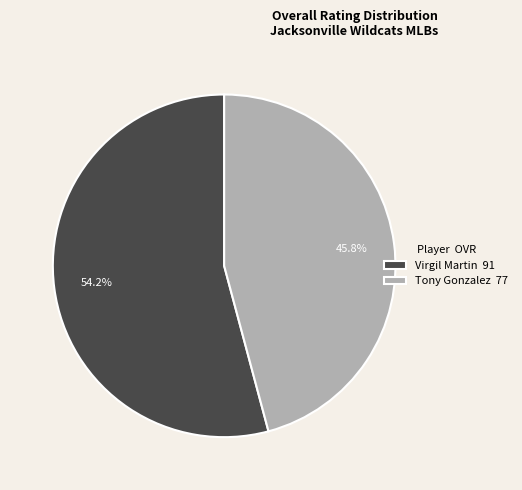

To the nearest percent, what percentage of the pie is Virgil Martin?

54%